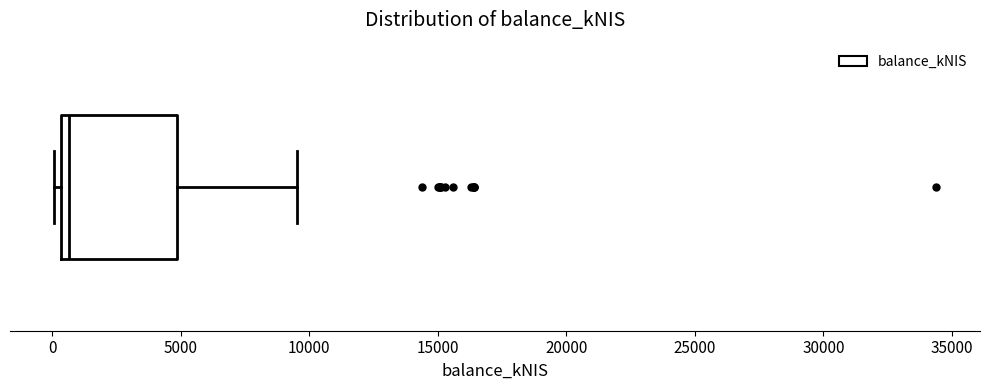

Read this box plot against the x-axis: the position of the median line, the range covered by the box, and the ends of both whiskers. The values are not printed on the chart, so give them approximately, as read against the axis.

median 500 (just right of the box's left edge), box 500 to 5000, whiskers 0 to 9500